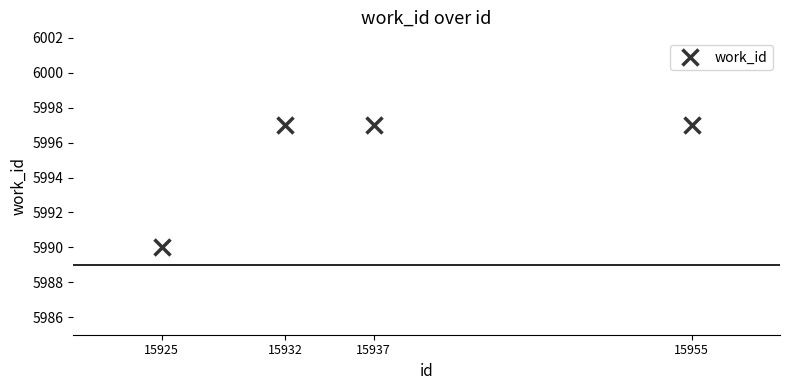

What is the change in value from 15925 to 15937?

+7